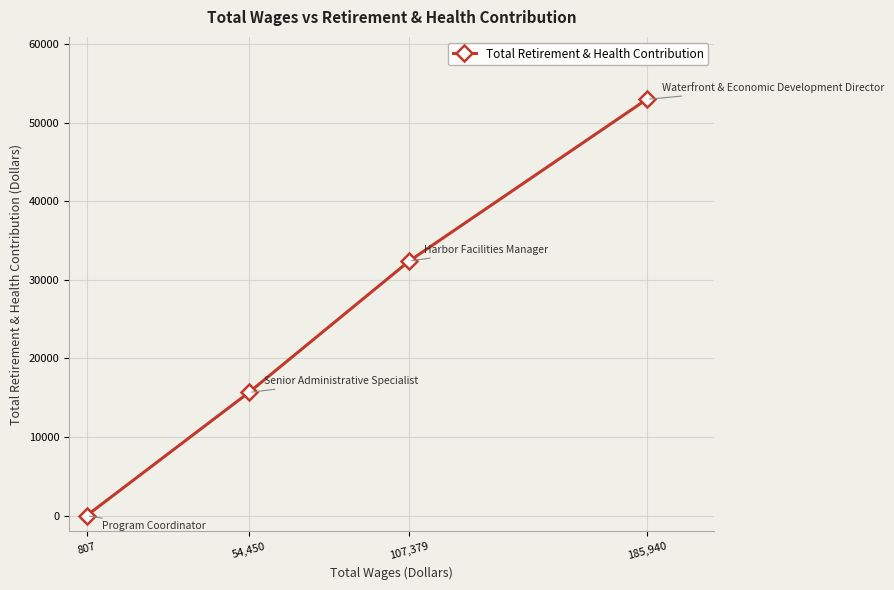

Reading left to right, transcribe all the data shown in this chart.

807=0	54,450=15679	107,379=32388	185,940=52978